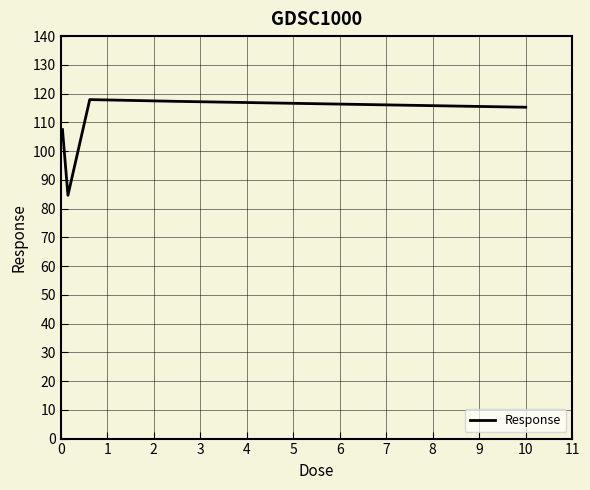

What is the minimum value shown in the chart?

84.6